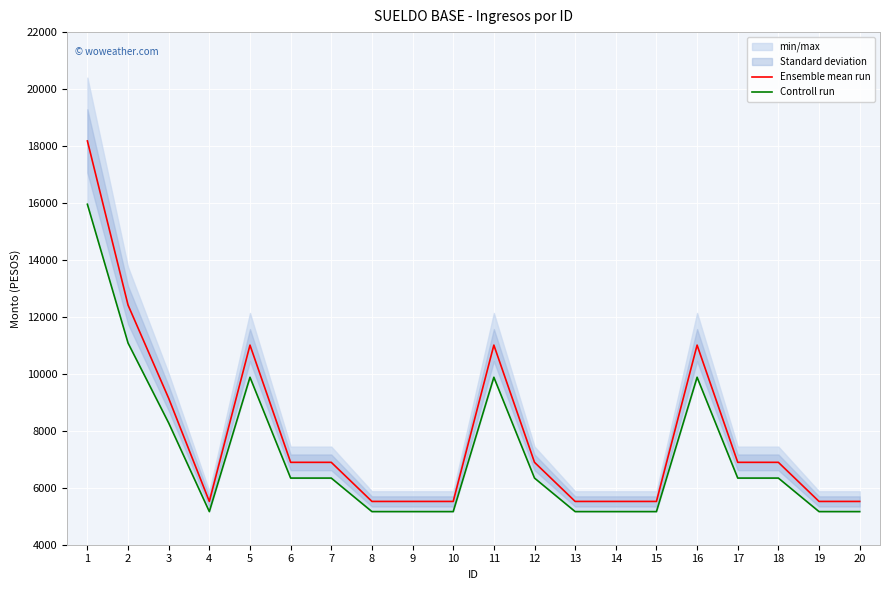

True or false: Controll run and Ensemble mean run intersect in this chart.

False